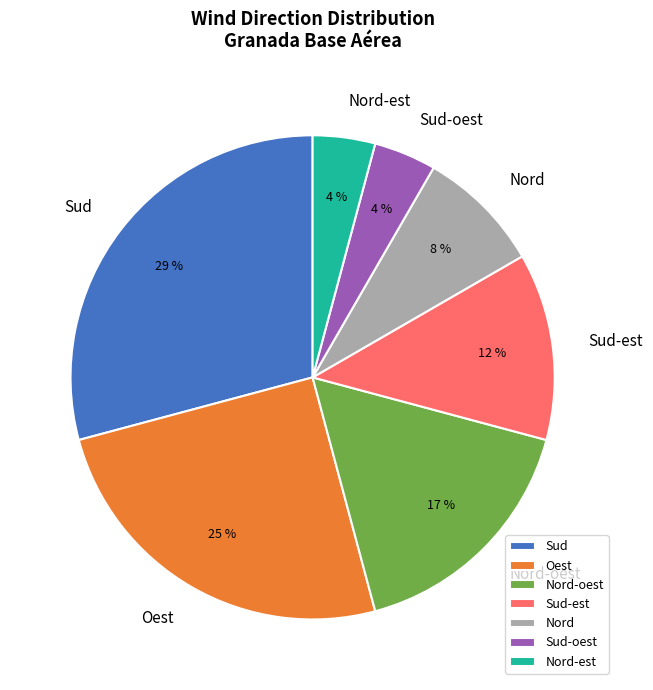

Between Sud-est and Nord-oest, which is larger?

Nord-oest